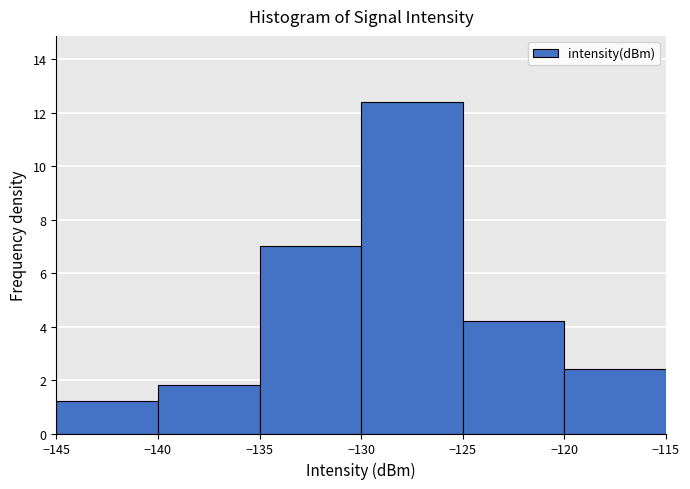

What is the height of the bar covering -140 to -135 on the x-axis? The values are not printed on the chart, so give them approximately, as read against the axis.

1.8